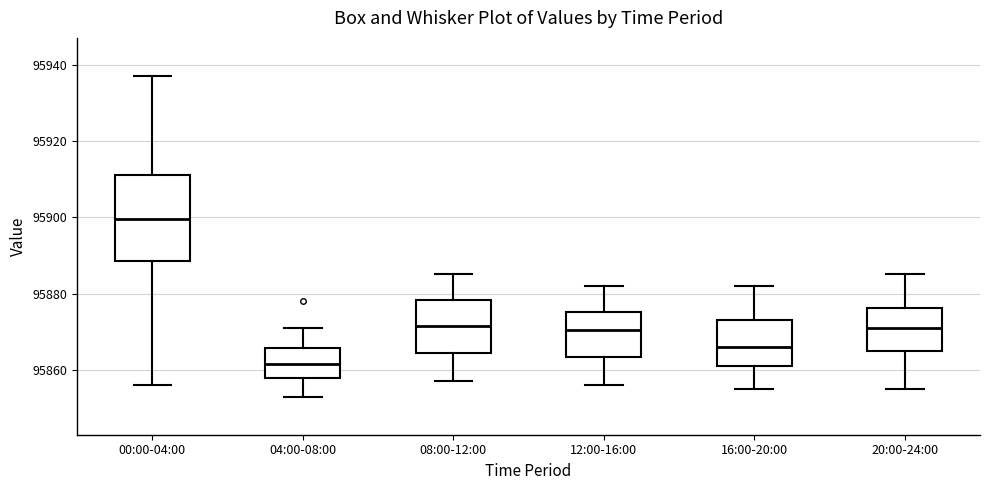

Reading left to right, transcribe this box plot: for each box, give where its median line is, the range the box spans, and where its two whiskers end, as read against the y-axis. The values are not printed on the chart, so give them approximately, as read against the axis.

00:00-04:00: median 95900, box 95888 to 95912, whiskers 95856 to 95938
04:00-08:00: median 95862, box 95858 to 95866, whiskers 95854 to 95872
08:00-12:00: median 95872, box 95864 to 95878, whiskers 95858 to 95886
12:00-16:00: median 95870, box 95864 to 95876, whiskers 95856 to 95882
16:00-20:00: median 95866, box 95862 to 95874, whiskers 95856 to 95882
20:00-24:00: median 95872, box 95866 to 95876, whiskers 95856 to 95886